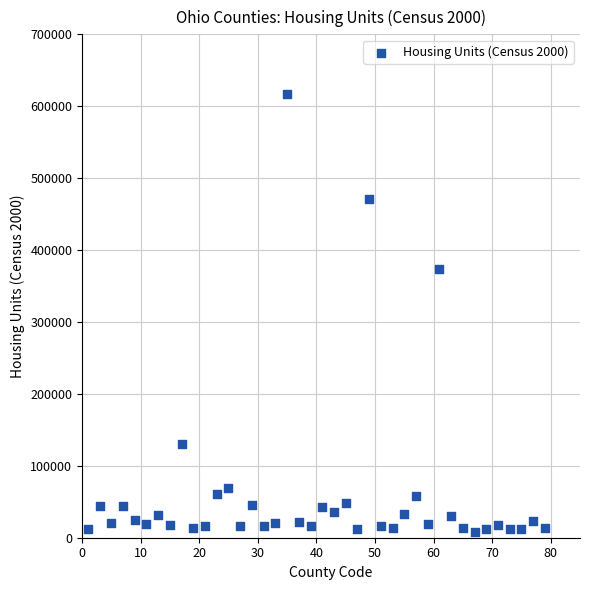

What is the range of X values (max minus min)?

78